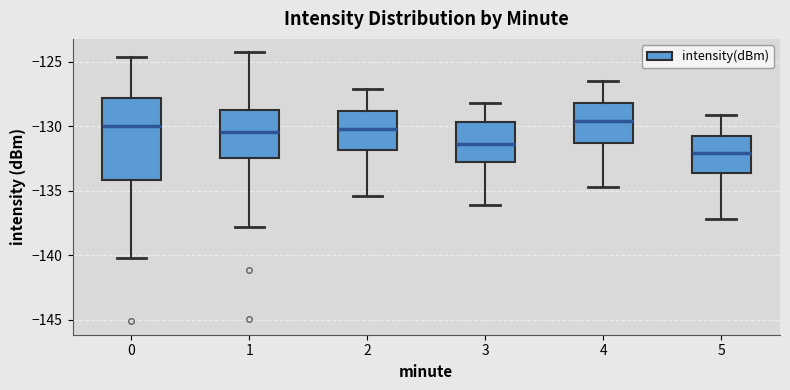

Which box is the tallest, from its lower edge to its upper edge?

0